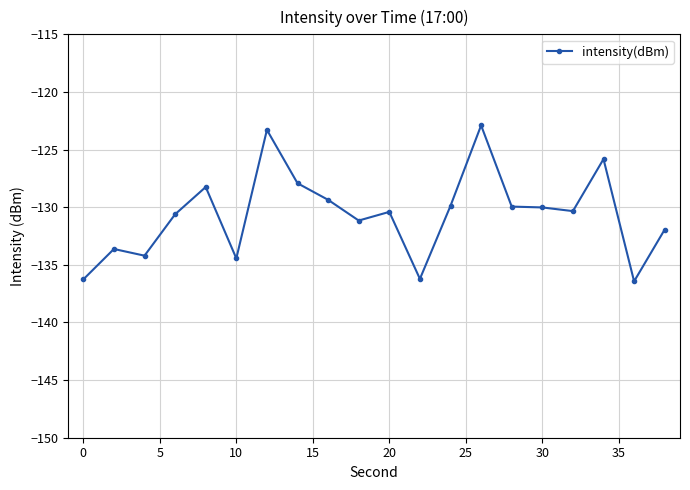

What is the value of the 11th point from the left?

-130.4